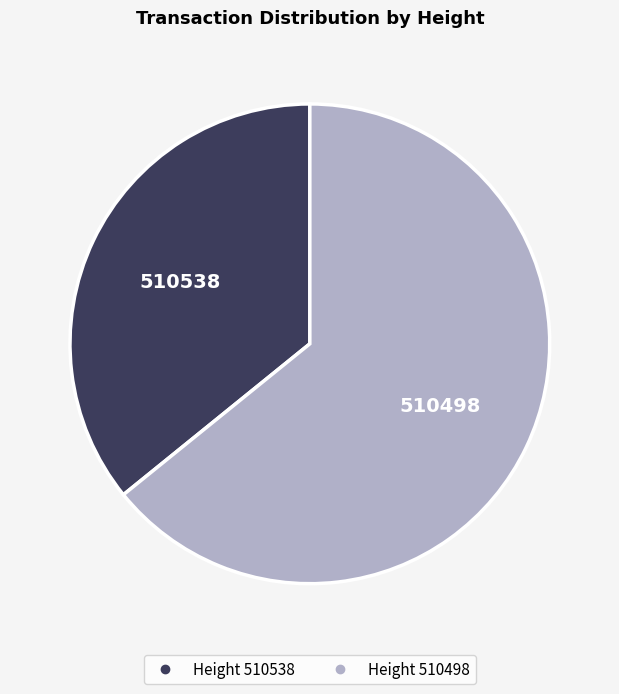

Is there any slice that represents more than half of the pie?

Yes